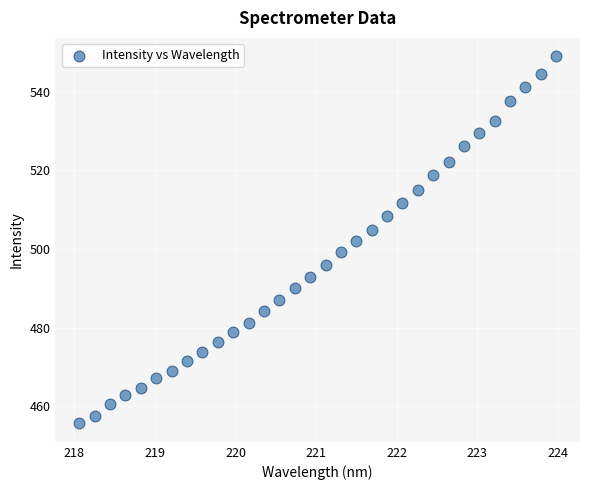

What is the range of X values (max minus min)?

5.9